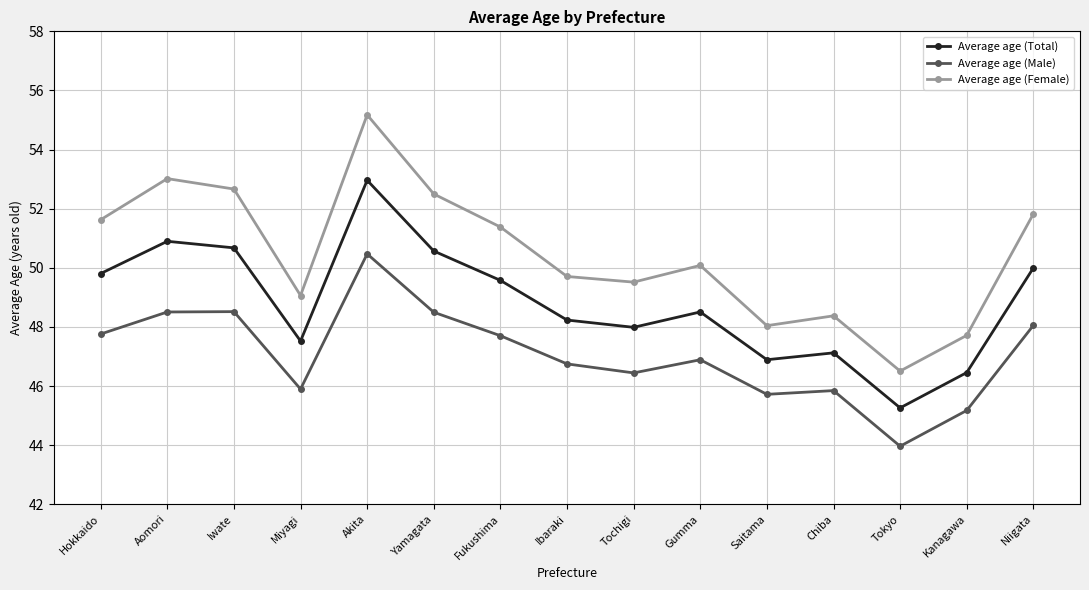

What is the label of the 7th point from the right?

Tochigi